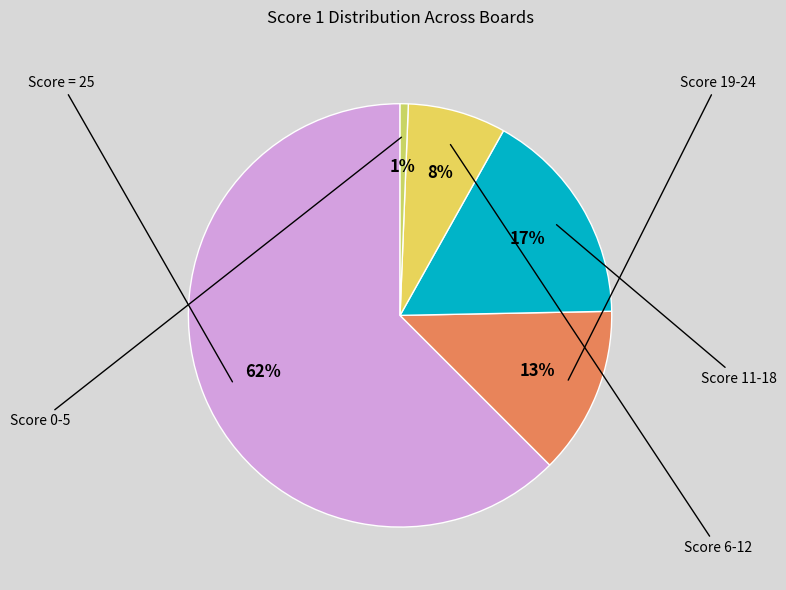

How many slices are in this pie chart?

5